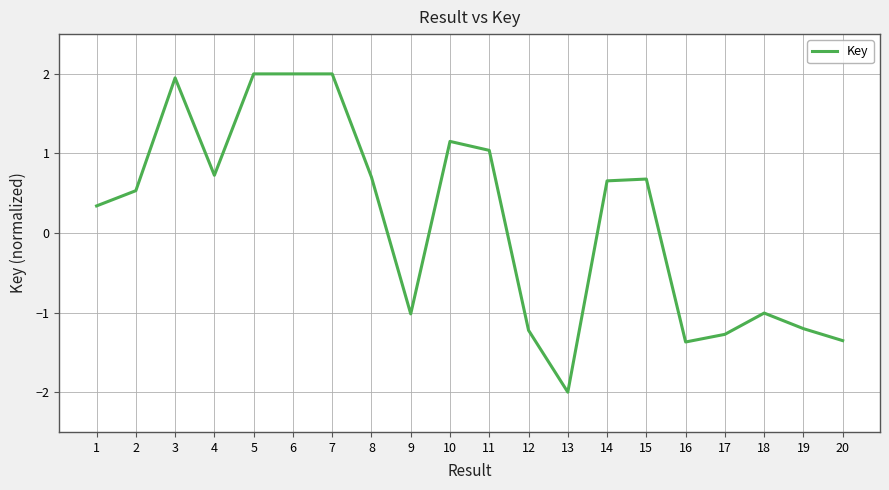

How many categories are shown in the chart?

20